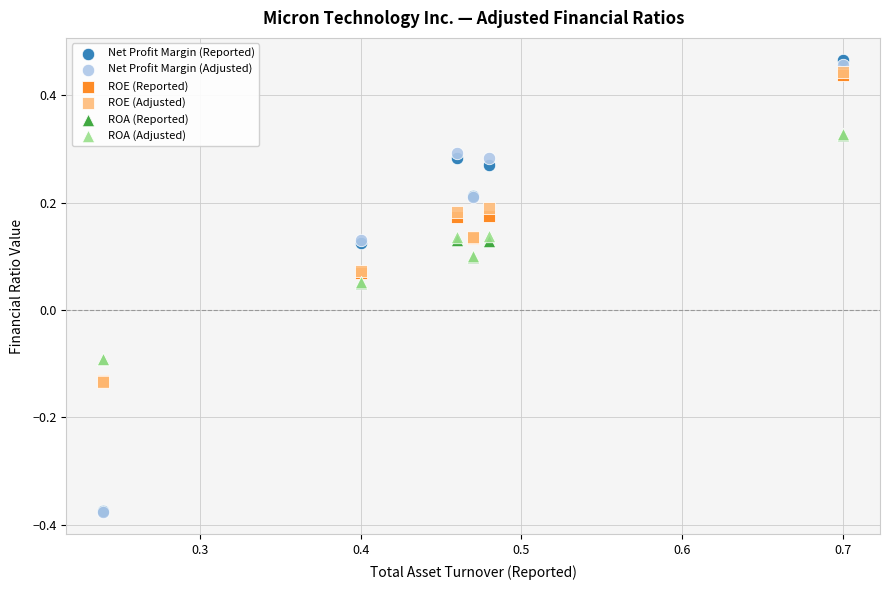

Which series contains the highest Y value?

Net Profit Margin (Reported)